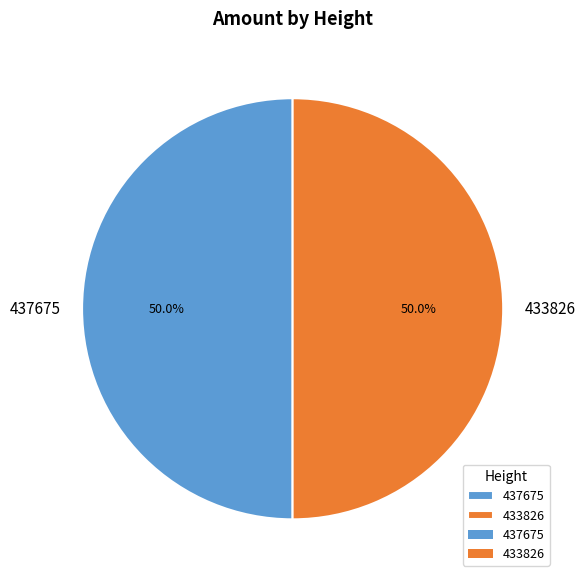

How many slices are in this pie chart?

2